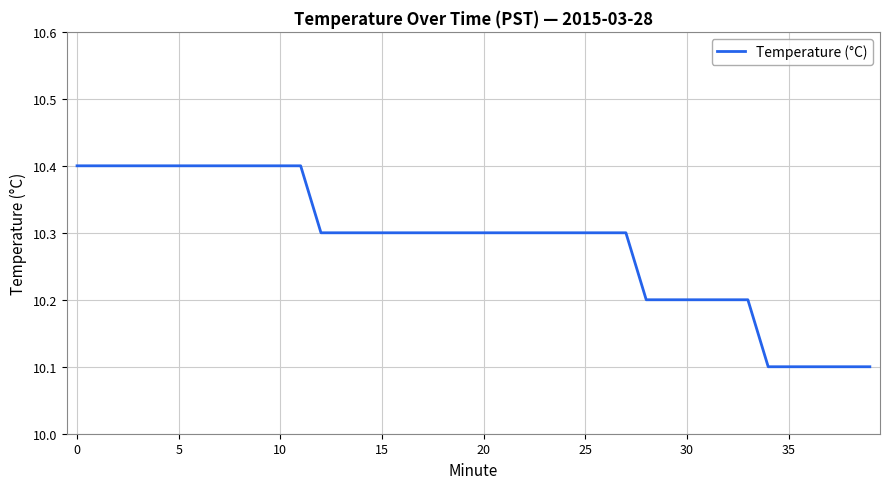

What is the maximum value shown in the chart?

10.4